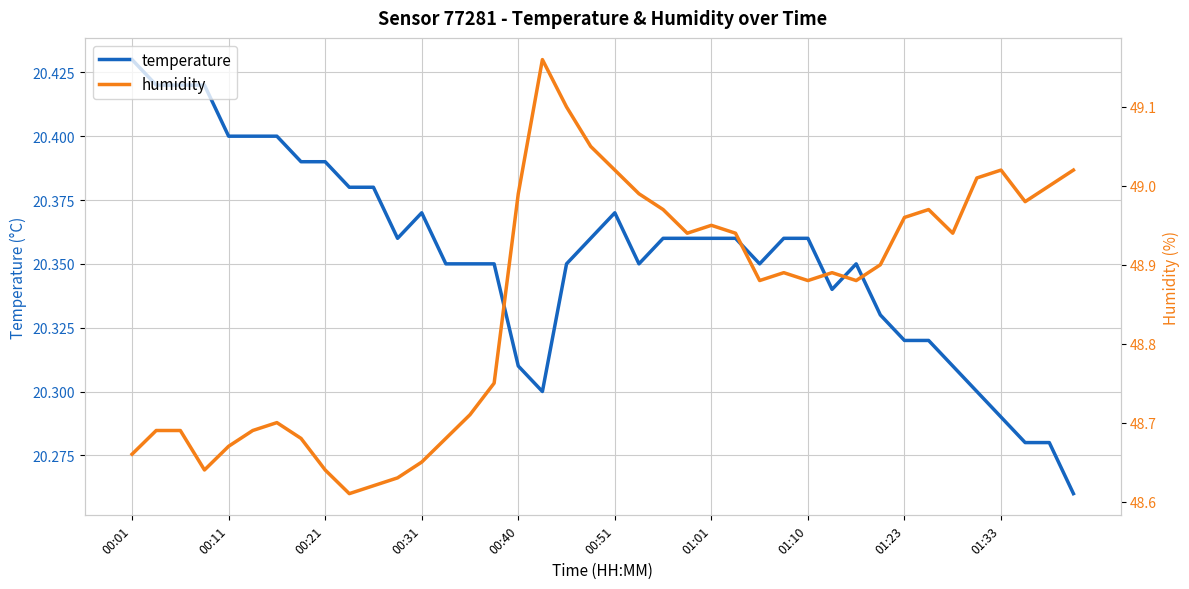

The temperature series shows 9.5 at 00:31. True or false?

False